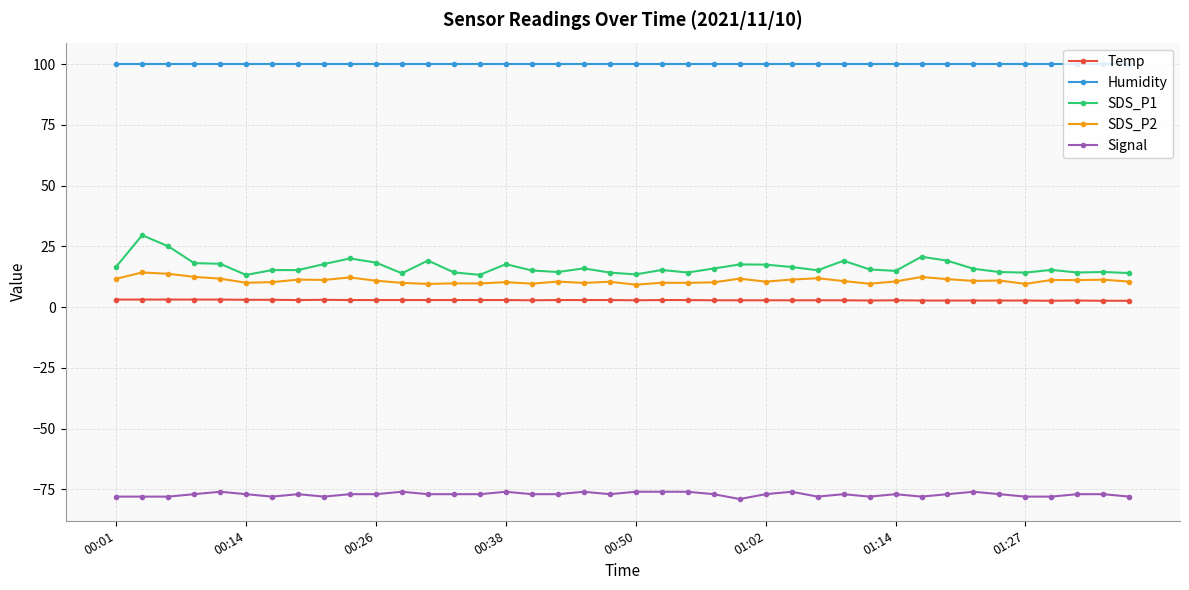

Which series has the largest total across all categories?

Humidity